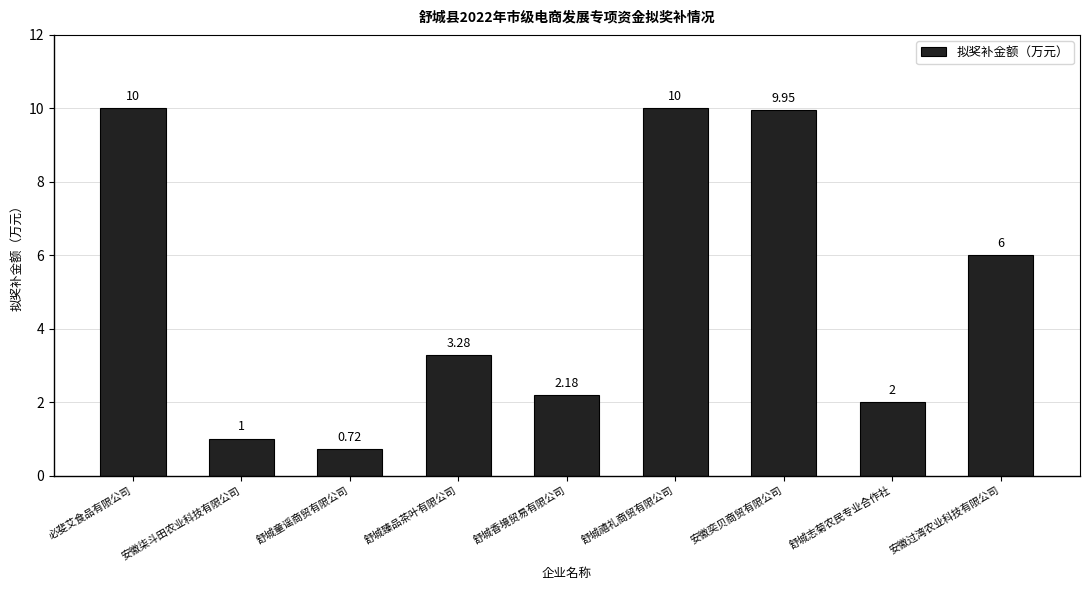

At which category does the chart reach its minimum across all series?

舒城童谣商贸有限公司